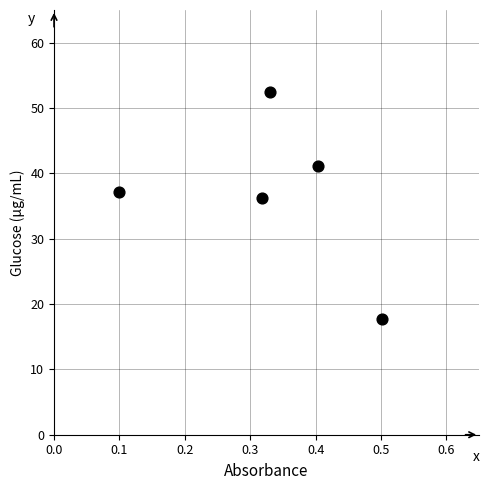

What Y value in the scatter plot is closest to 35?

36.2